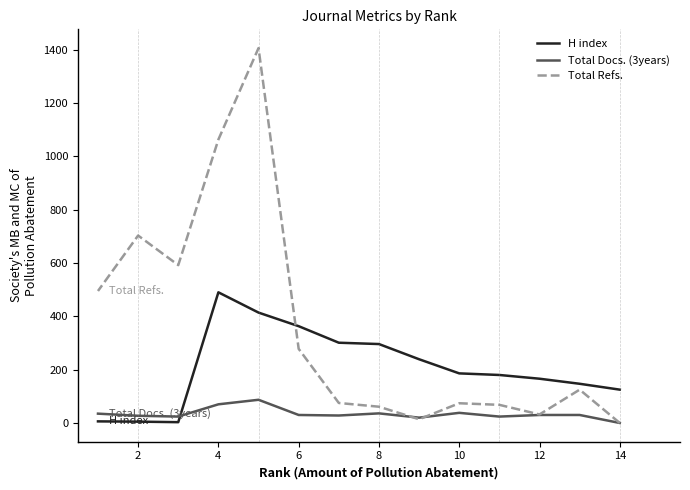

True or false: H index has a value of 413 at 4.

False